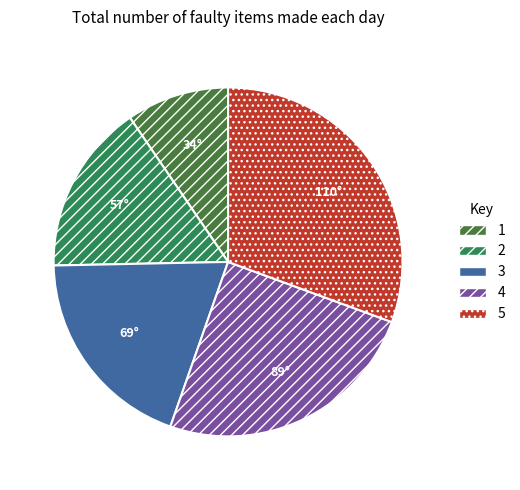

Is there any slice that represents more than half of the pie?

No